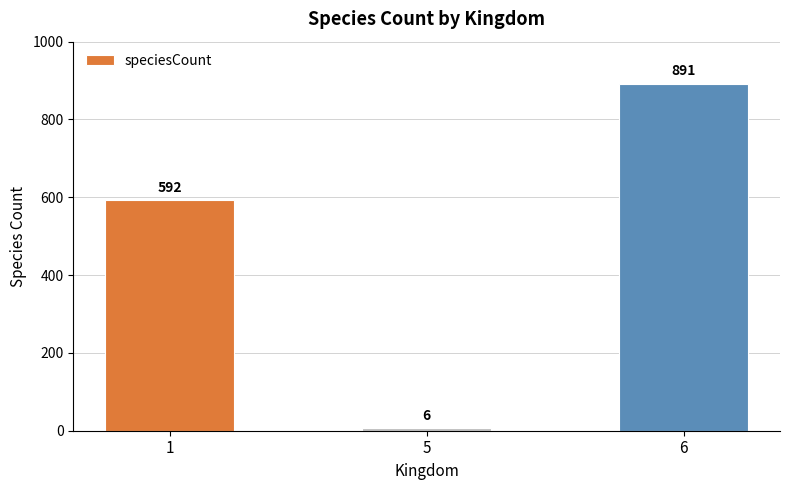

Read the value at 6, to the nearest 10.

890